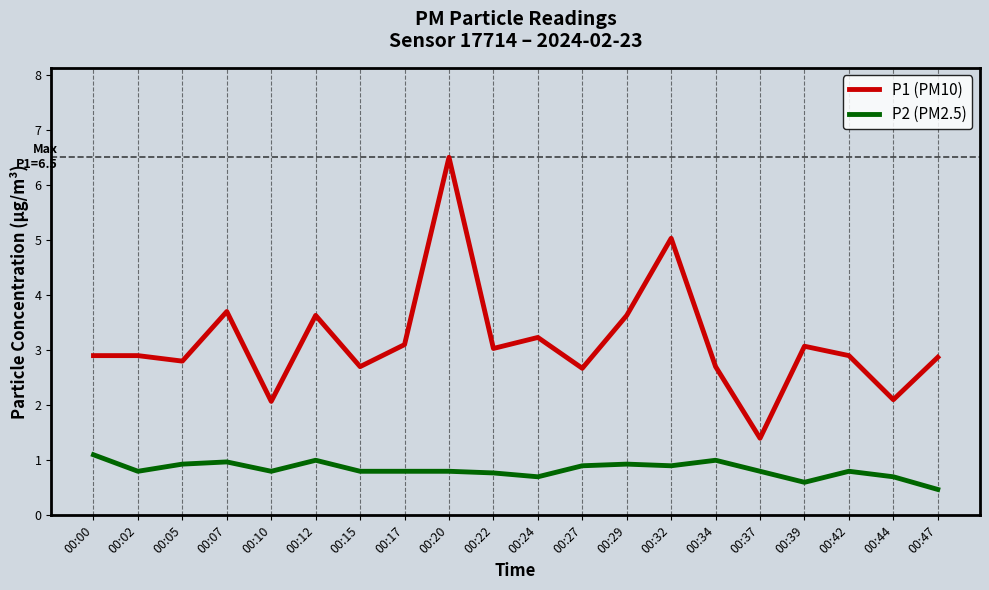

What are all the series names shown in the legend?

P1 (PM10), P2 (PM2.5)